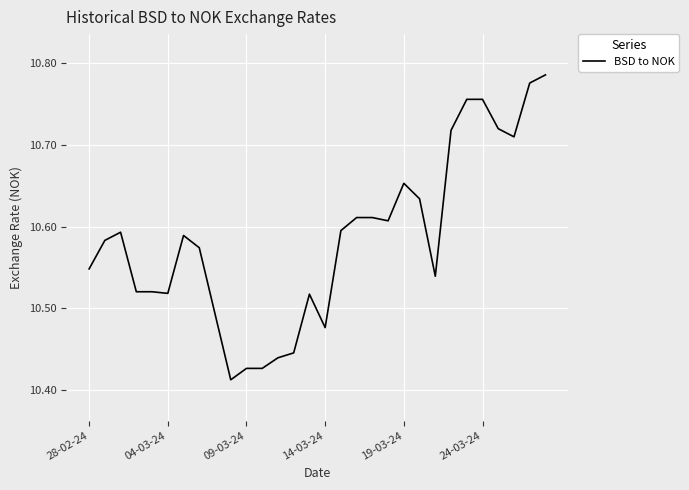

Approximately how many times larger is the value at 24-03-24 compared to 14-03-24?

1.0